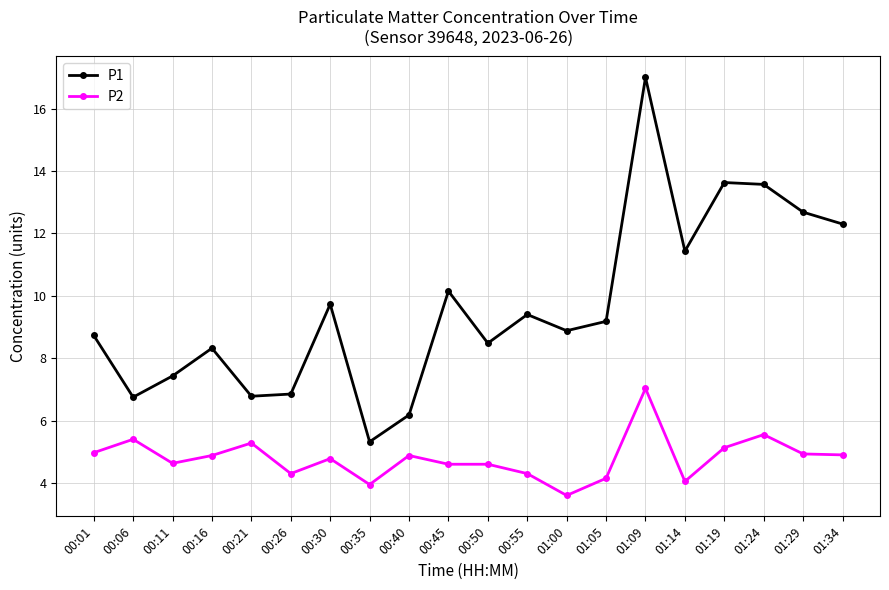

How many values in the P1 series exceed 9?

10